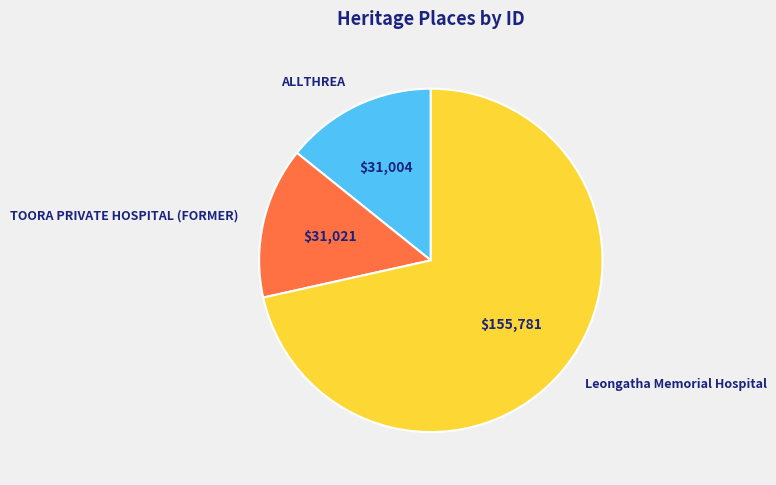

Do Leongatha Memorial Hospital and TOORA PRIVATE HOSPITAL (FORMER) together represent more than half of the pie?

Yes